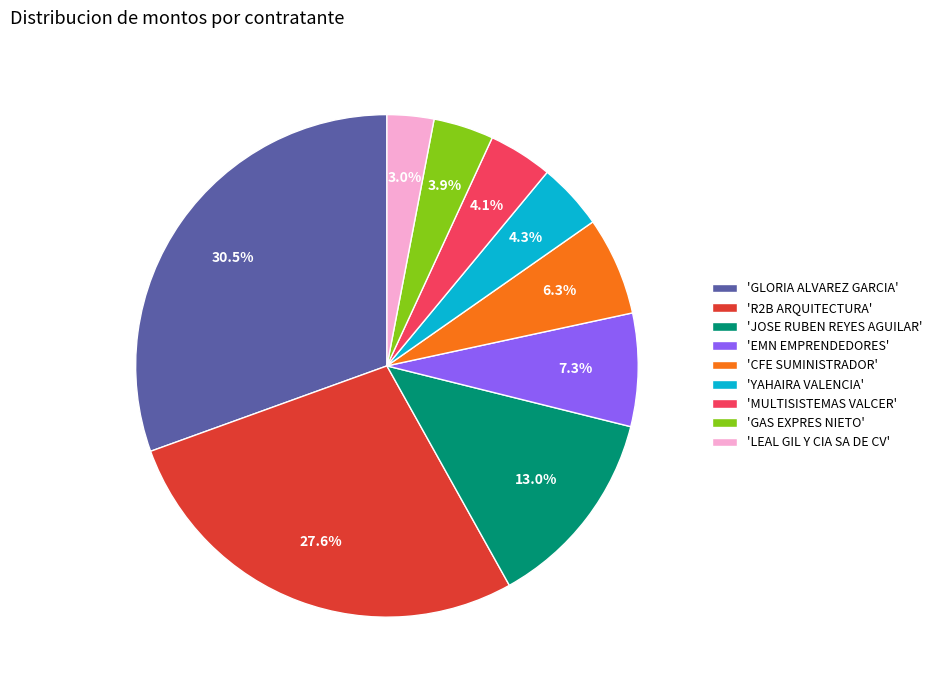

Approximately how many times larger is the value at 'GAS EXPRES NIETO' compared to 'YAHAIRA VALENCIA'?

0.9